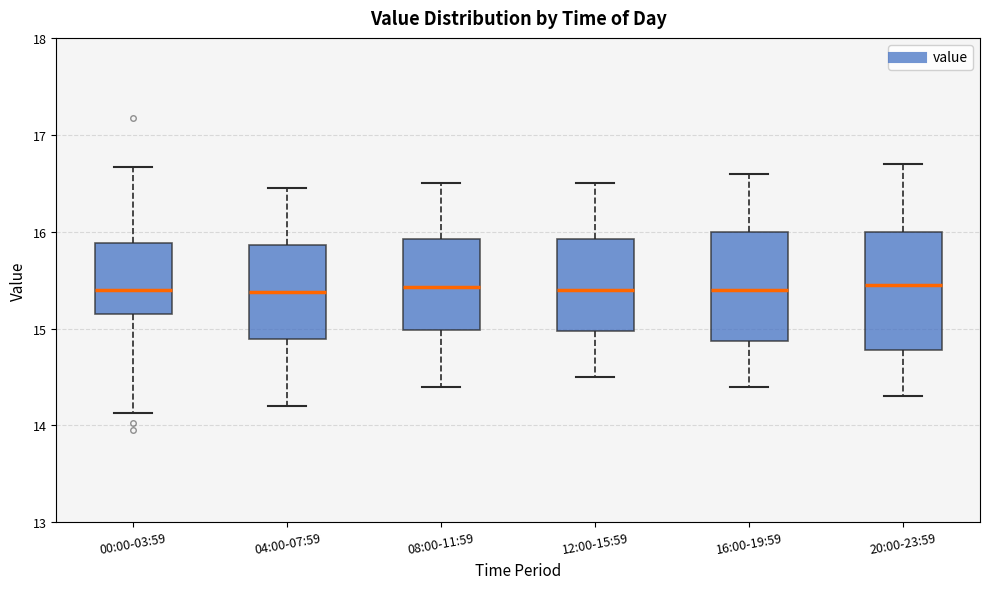

Reading left to right, read every box against the y-axis: the position of its median line, the range the box covers, and the ends of its whiskers. The values are not printed on the chart, so give them approximately, as read against the axis.

00:00-03:59: median 15.4, box 15.1 to 15.9, whiskers 14.1 to 16.7
04:00-07:59: median 15.4, box 14.9 to 15.9, whiskers 14.2 to 16.5
08:00-11:59: median 15.4, box 15.0 to 15.9, whiskers 14.4 to 16.5
12:00-15:59: median 15.4, box 15.0 to 15.9, whiskers 14.5 to 16.5
16:00-19:59: median 15.4, box 14.9 to 16.0, whiskers 14.4 to 16.6
20:00-23:59: median 15.5, box 14.8 to 16.0, whiskers 14.3 to 16.7